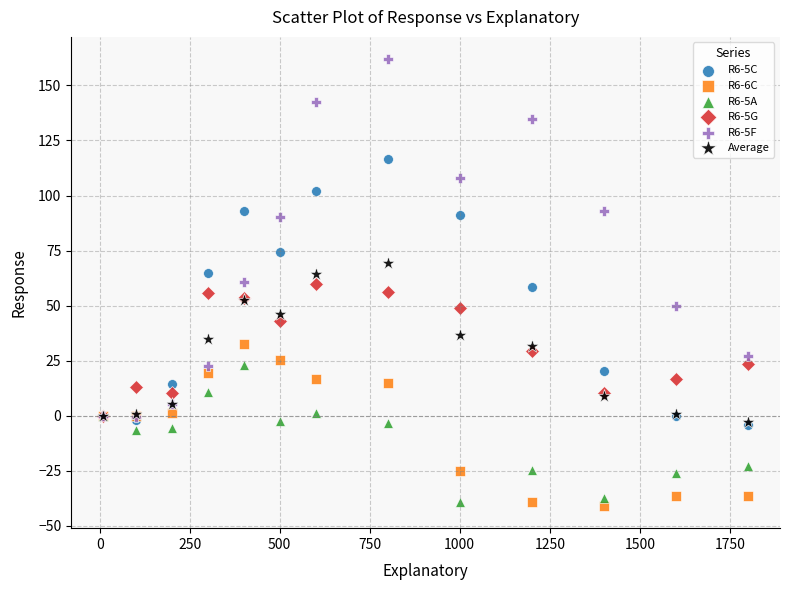

What are all the series names shown in the legend?

R6-5C, R6-6C, R6-5A, R6-5G, R6-5F, Average